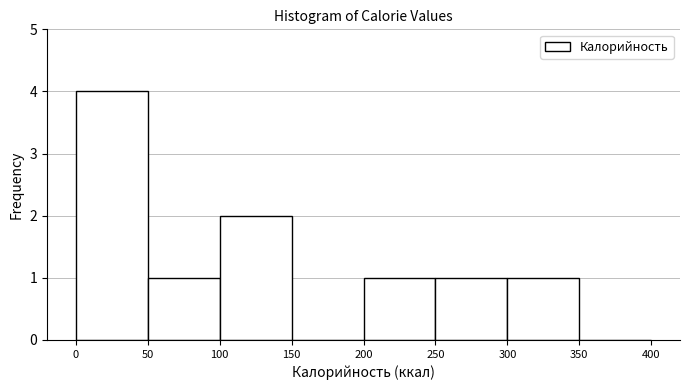

How tall is the bar that spans 50 to 100 on the x-axis? The values are not printed on the chart, so give them approximately, as read against the axis.

1